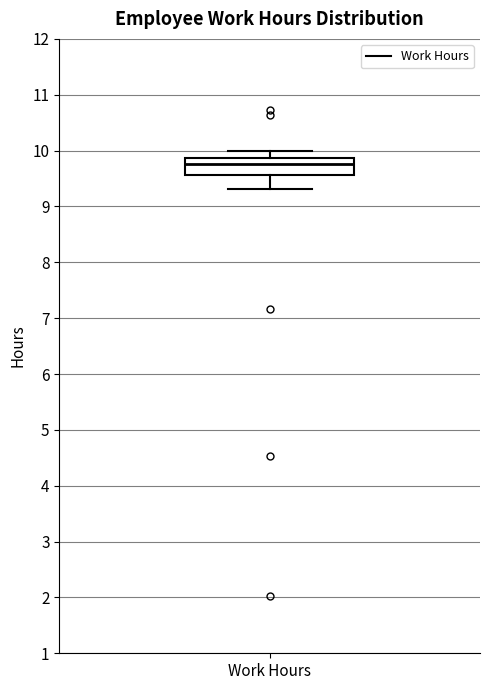

Read this box plot against the y-axis: the position of the median line, the range covered by the box, and the ends of both whiskers. The values are not printed on the chart, so give them approximately, as read against the axis.

median 9.8, box 9.6 to 9.9, whiskers 9.3 to 10.0